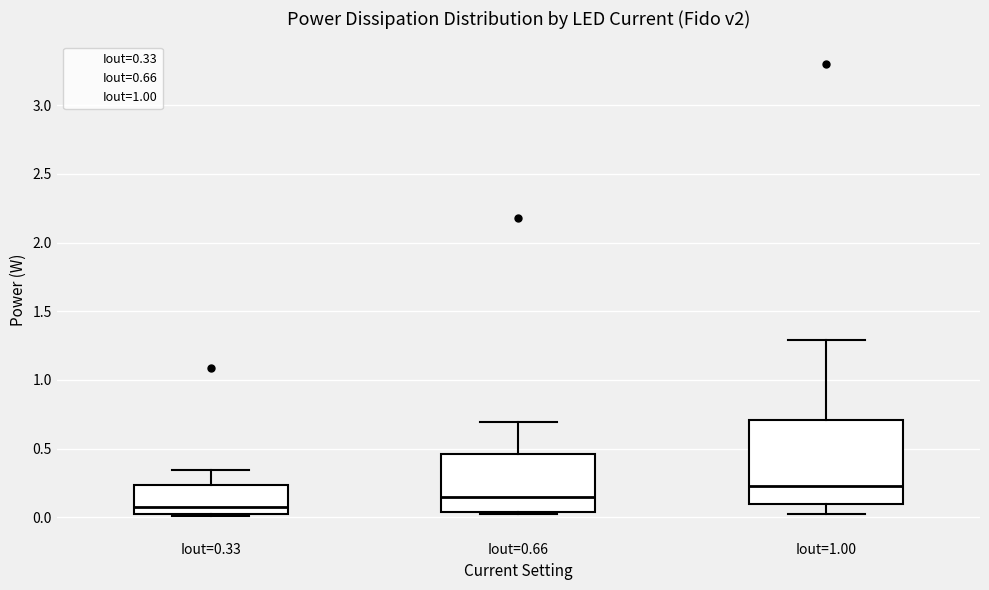

Reading left to right, read every box against the y-axis: the position of its median line, the range the box covers, and the ends of its whiskers. The values are not printed on the chart, so give them approximately, as read against the axis.

Iout=0.33: median 0.10, box 0.00 to 0.25, whiskers 0.00 to 0.35
Iout=0.66: median 0.15, box 0.05 to 0.45, whiskers 0.00 to 0.70
Iout=1.00: median 0.25, box 0.10 to 0.70, whiskers 0.00 to 1.30